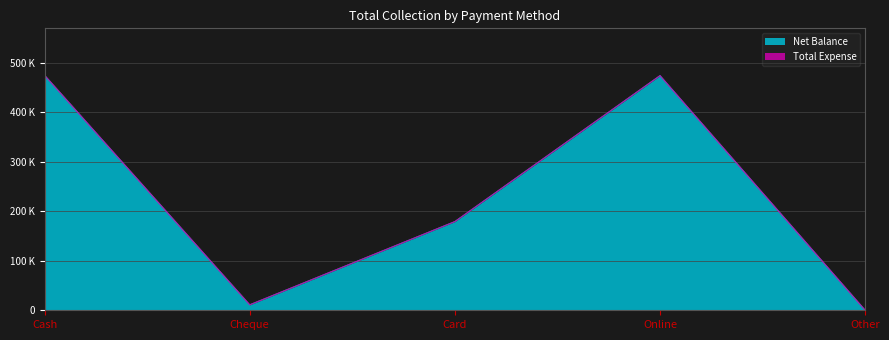

Is it true that the value at Cash is 645034?

False